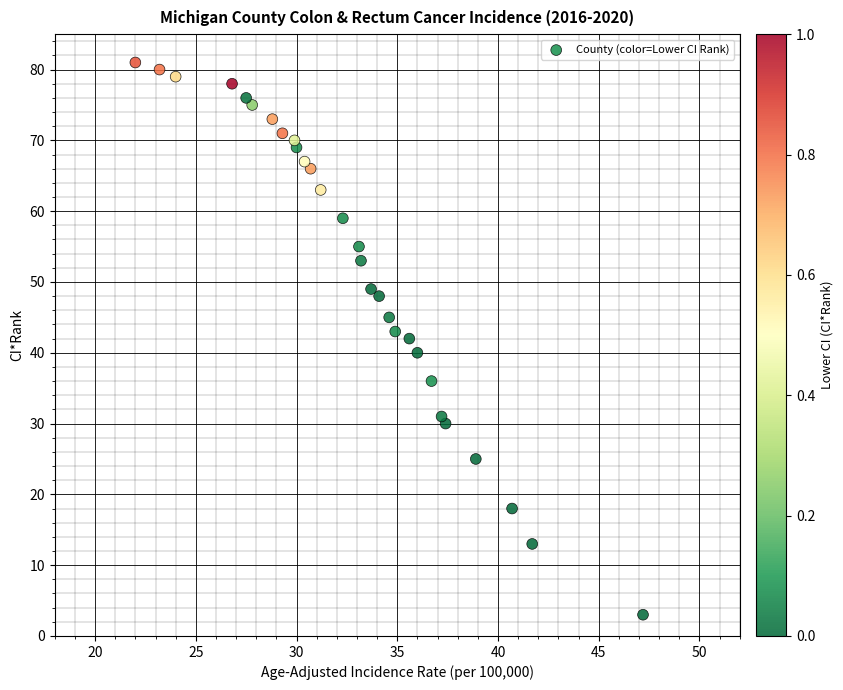

What is the range of Y values (max minus min)?

78